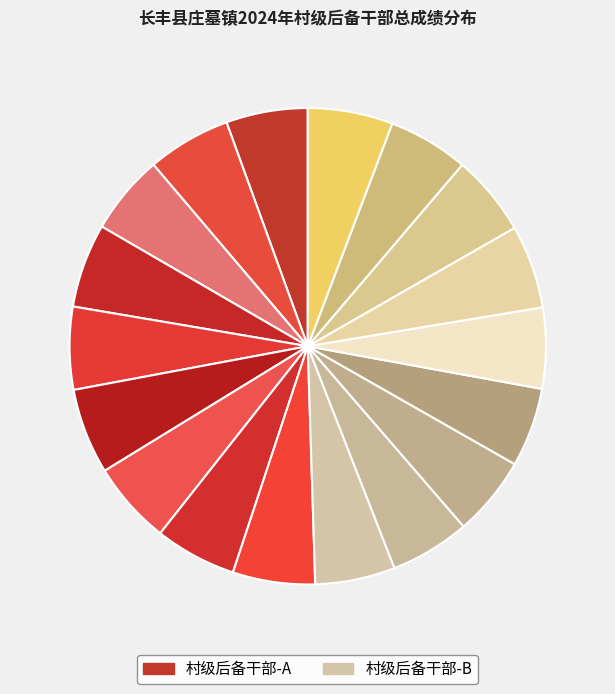

Is there a majority slice in this chart?

No